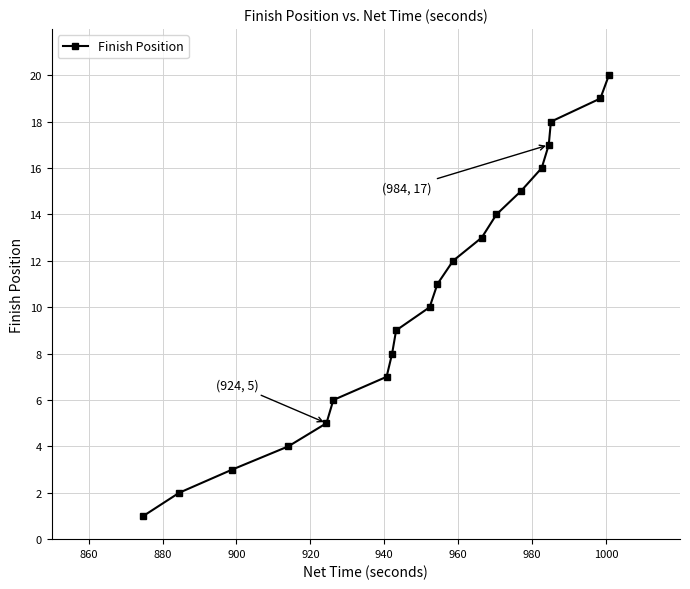

How many data points does each series have?

20